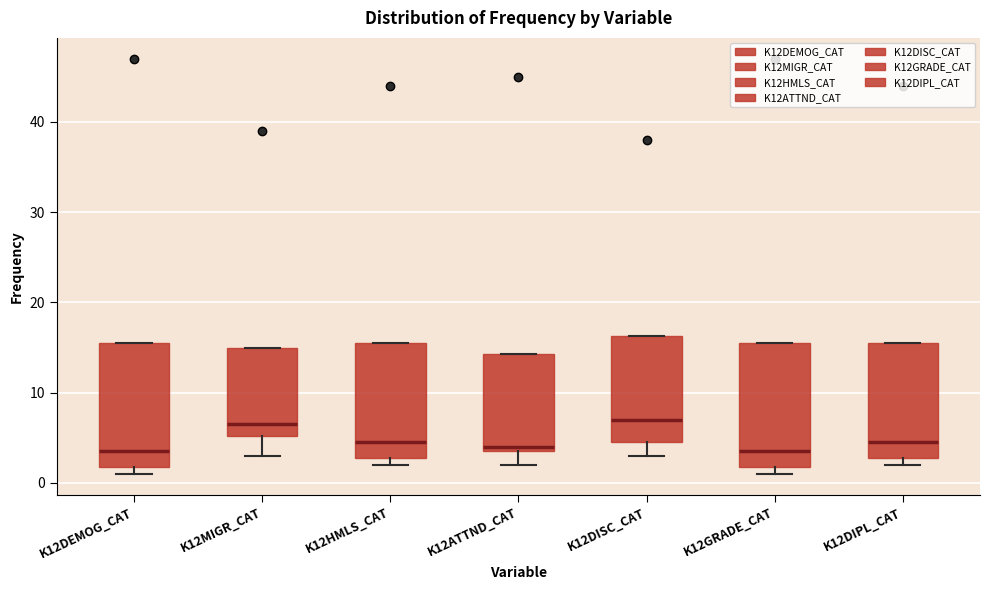

Where is the upper edge of the box for K12DIPL_CAT on the y-axis? The values are not printed on the chart, so give them approximately, as read against the axis.

16